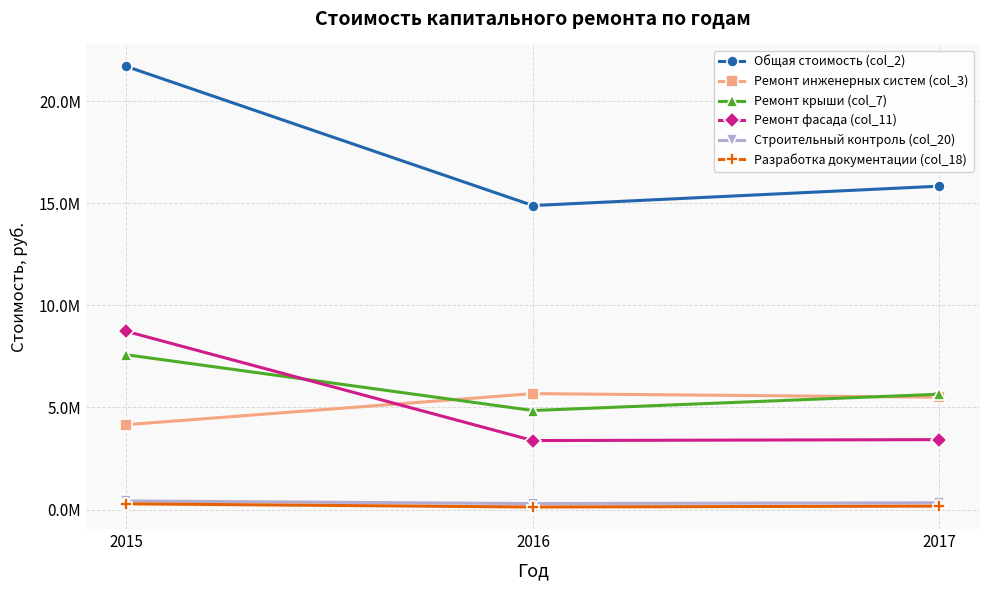

Between 2015 and 2016, which is larger?

2015